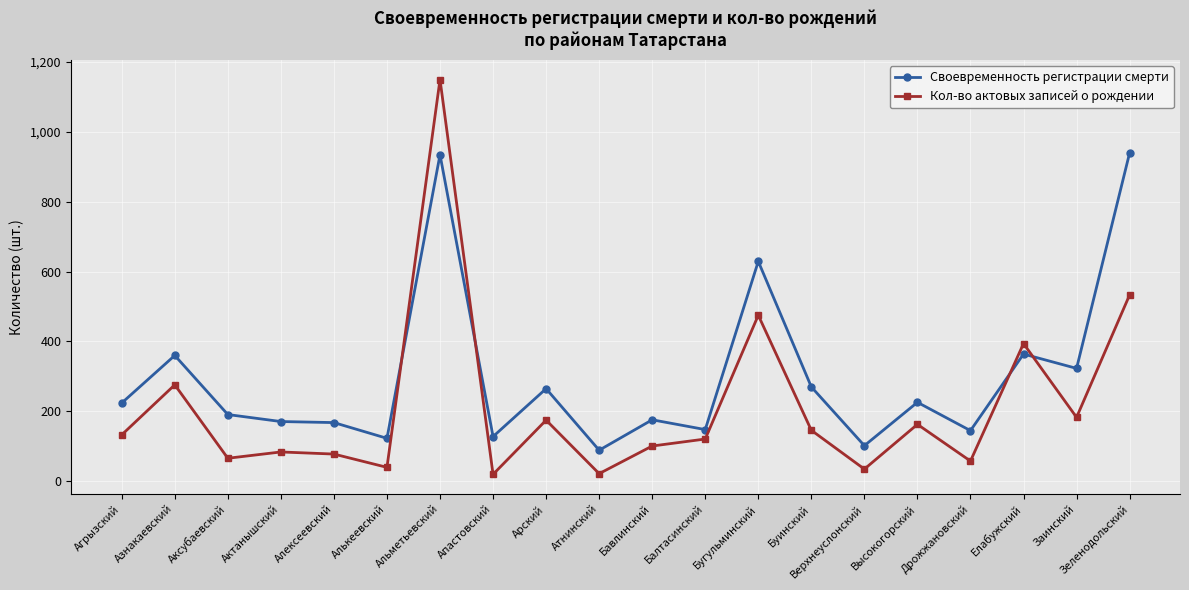

Rank the series by their maximum value, from lowest to highest.

Своевременность регистрации смерти, Кол-во актовых записей о рождении